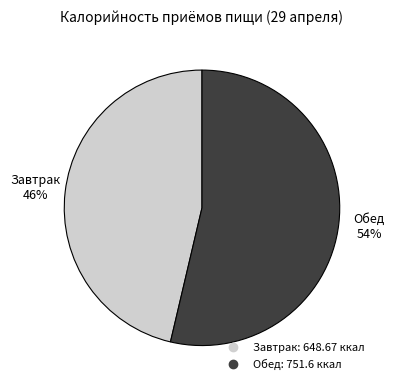

Is the sum of Обед and Завтрак greater than half?

Yes